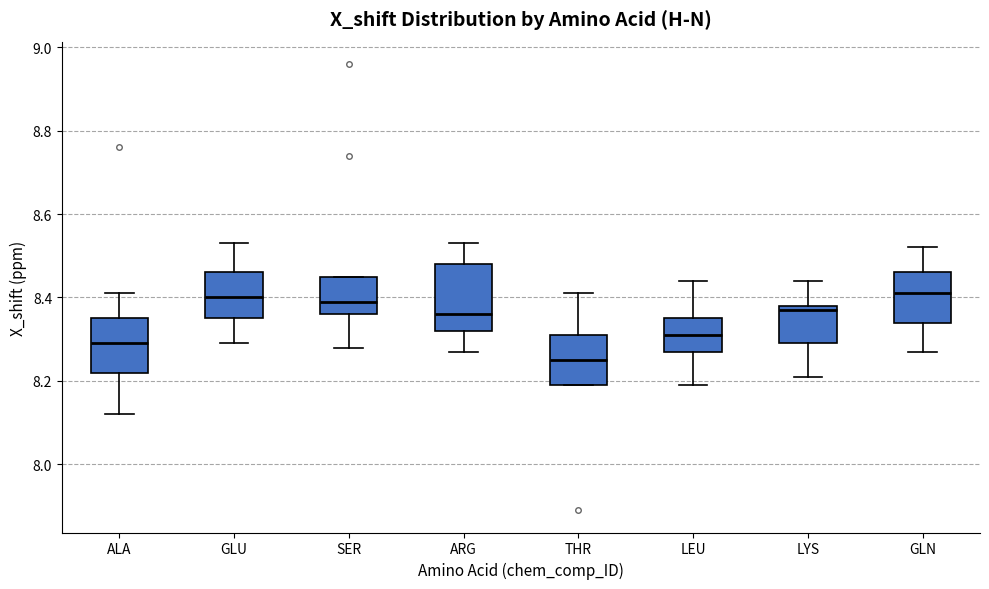

Where does the lower whisker of the box for SER end on the y-axis? The values are not printed on the chart, so give them approximately, as read against the axis.

8.28